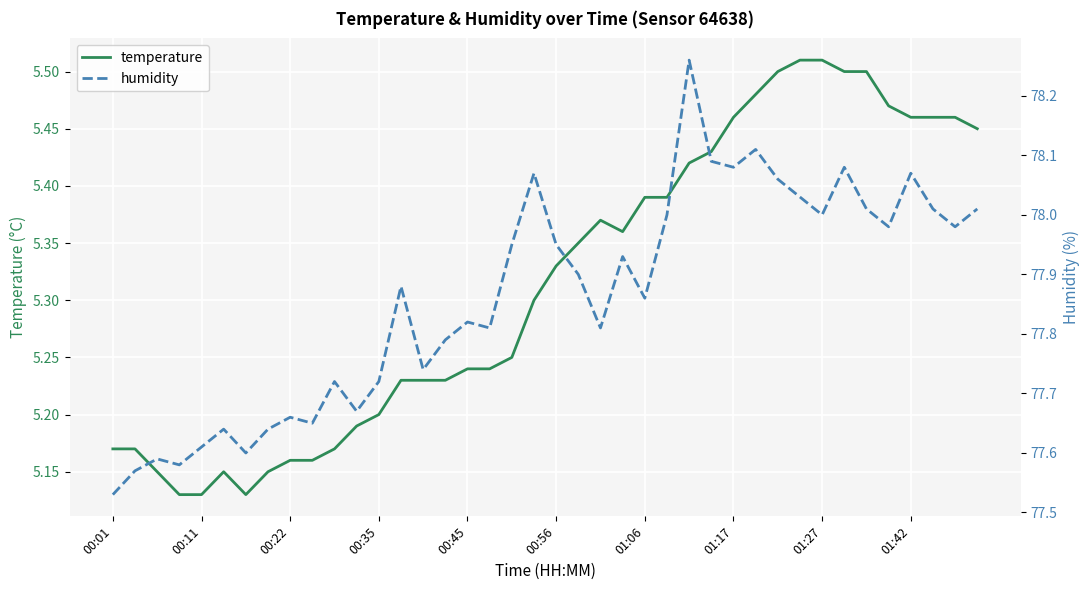

The value of humidity at 00:35 is 124.4. True or false?

False